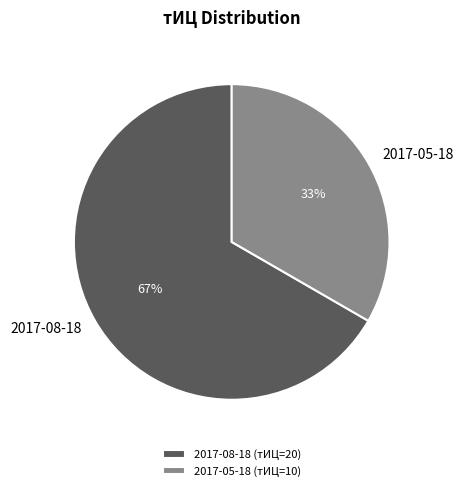

To the nearest percent, what is the average slice percentage?

50%